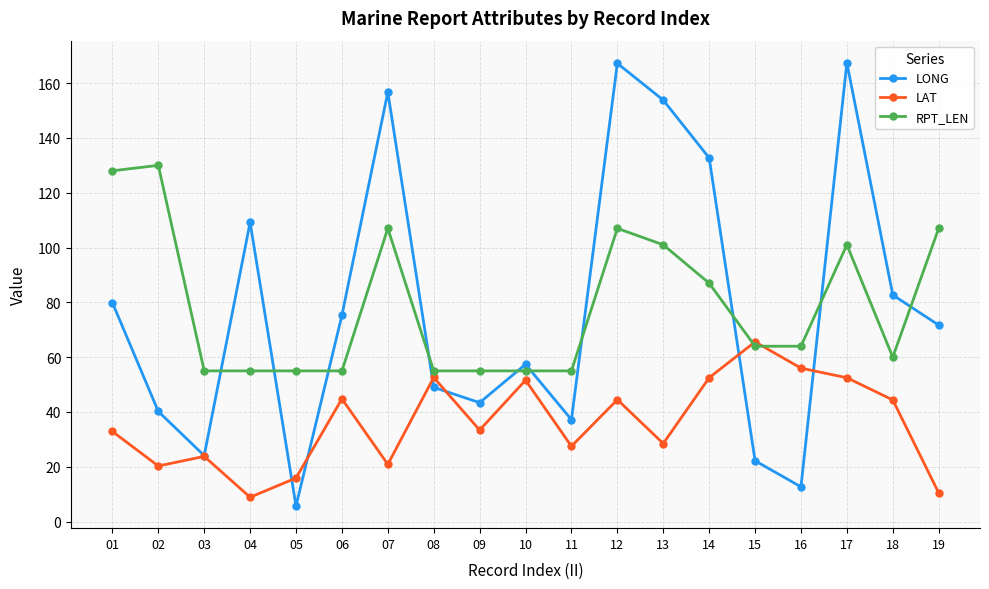

What value does the LAT series have at 10?

51.6